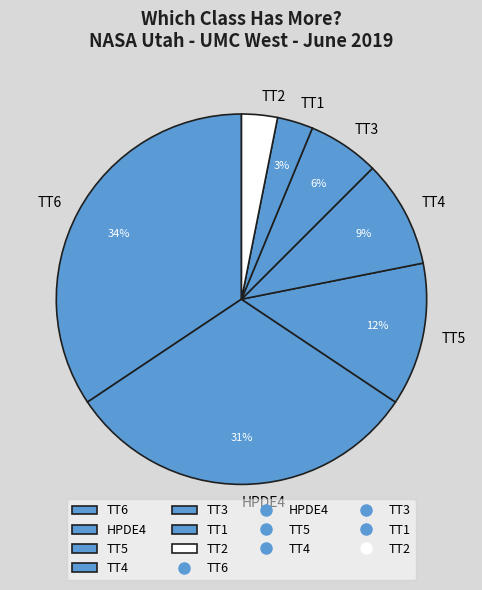

To the nearest percent, what portion does TT3 represent?

6%